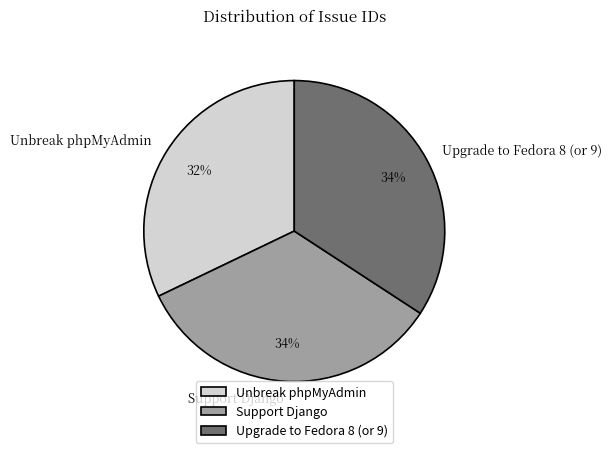

Which has a higher value, Unbreak phpMyAdmin or Upgrade to Fedora 8 (or 9)?

Upgrade to Fedora 8 (or 9)